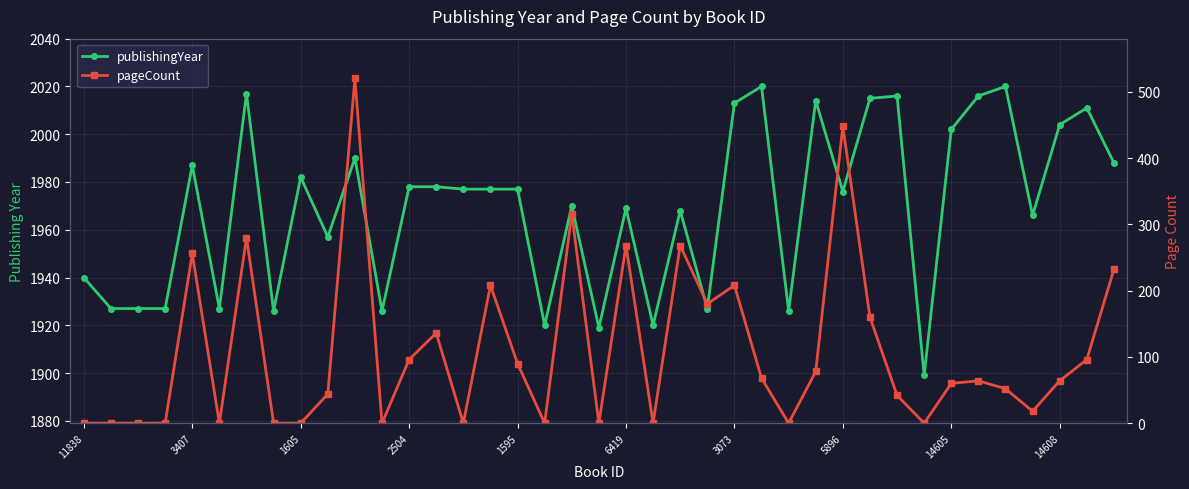

List the series in order of their overall mean, lowest first.

pageCount, publishingYear